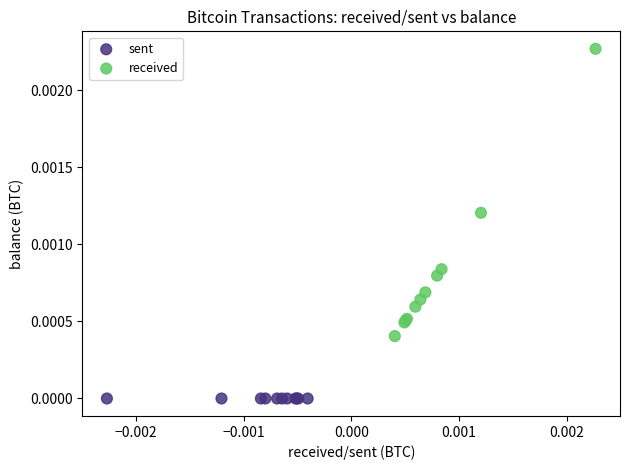

Which series reaches the maximum Y coordinate?

received